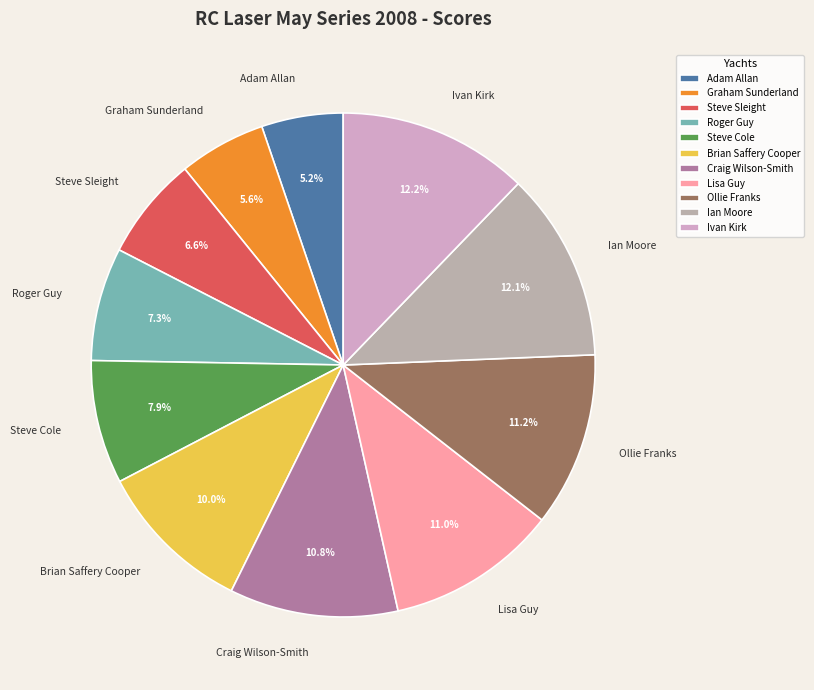

To the nearest percent, what is the difference between the largest and smallest slice percentages?

7%